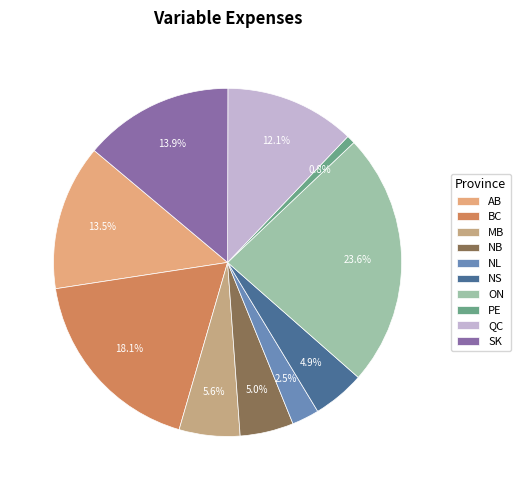

How many segments does this pie chart have?

10